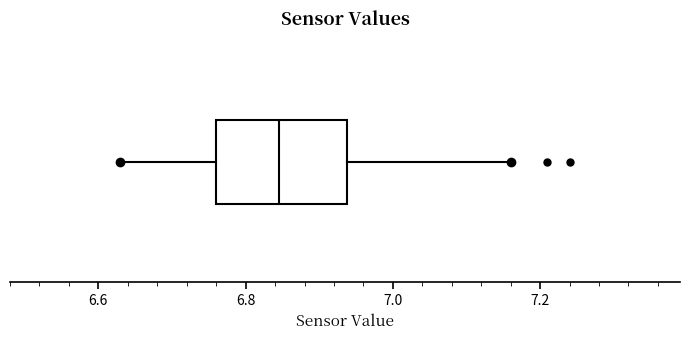

Read this box plot against the x-axis: the position of the median line, the range covered by the box, and the ends of both whiskers. The values are not printed on the chart, so give them approximately, as read against the axis.

median 6.84, box 6.76 to 6.94, whiskers 6.64 to 7.16